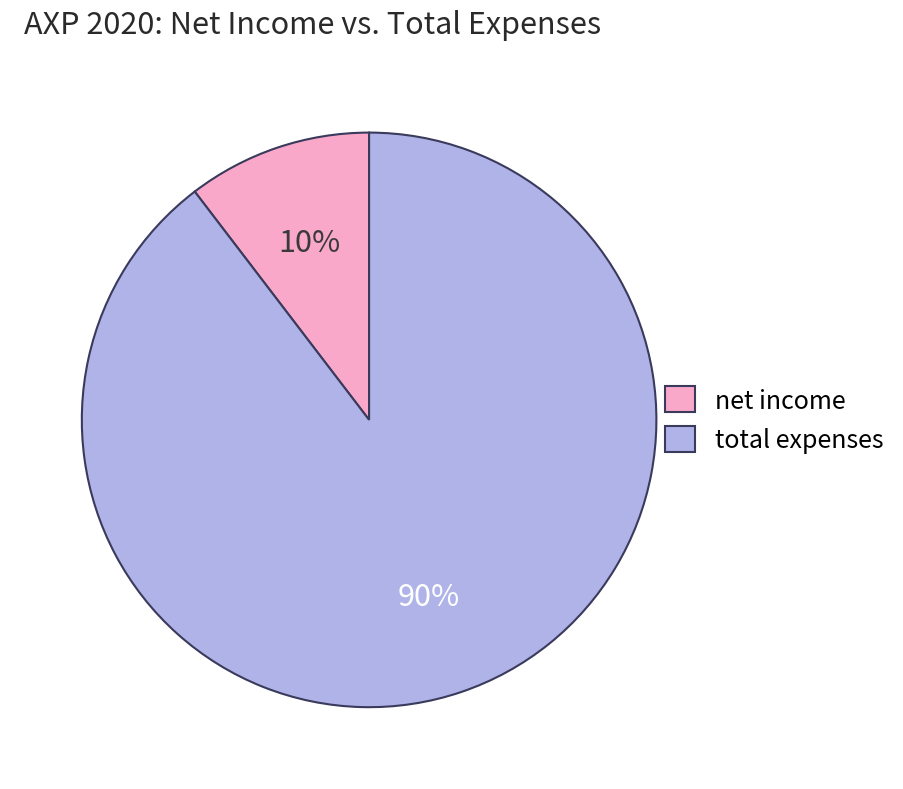

To the nearest percent, what is the average slice percentage?

50%